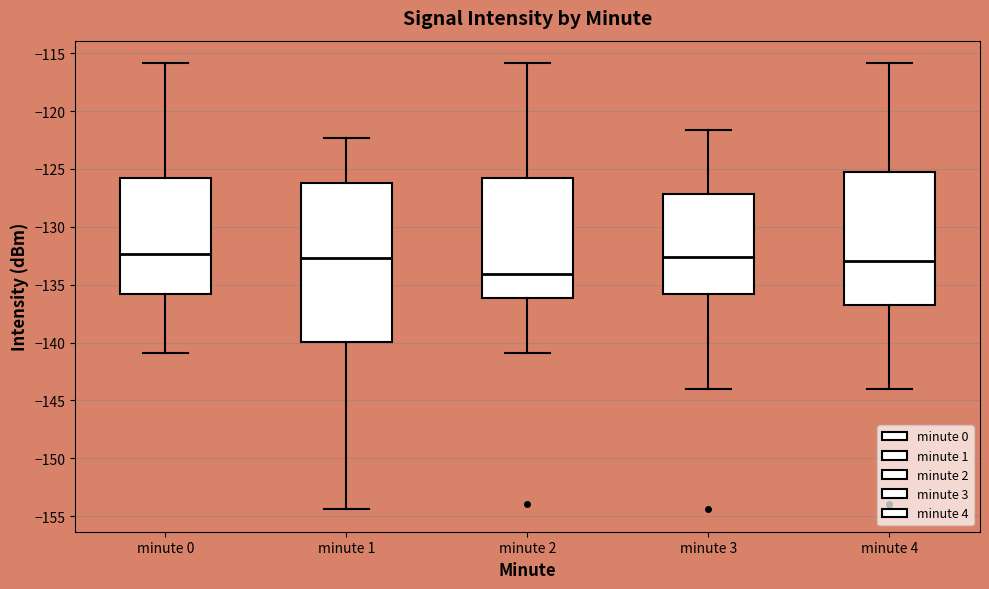

Which box has the lowest median line?

minute 2